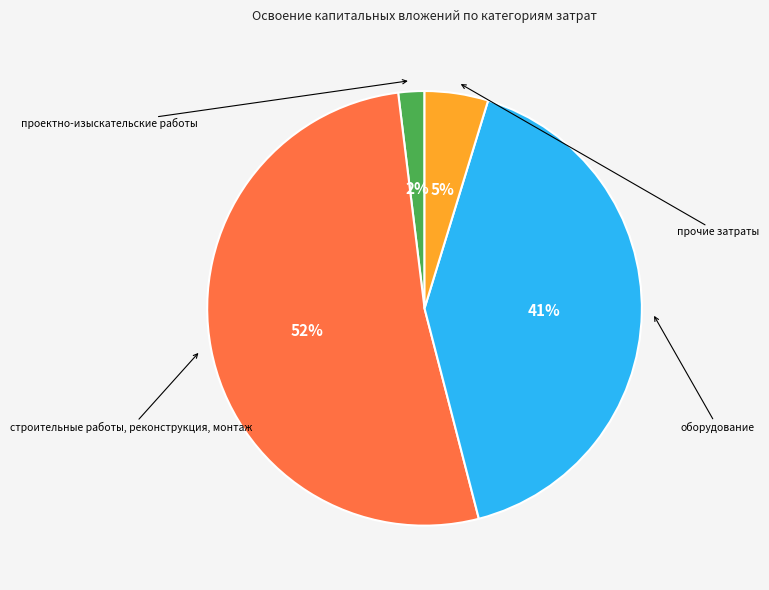

To the nearest percent, what is the difference between the largest and smallest slice percentages?

50%